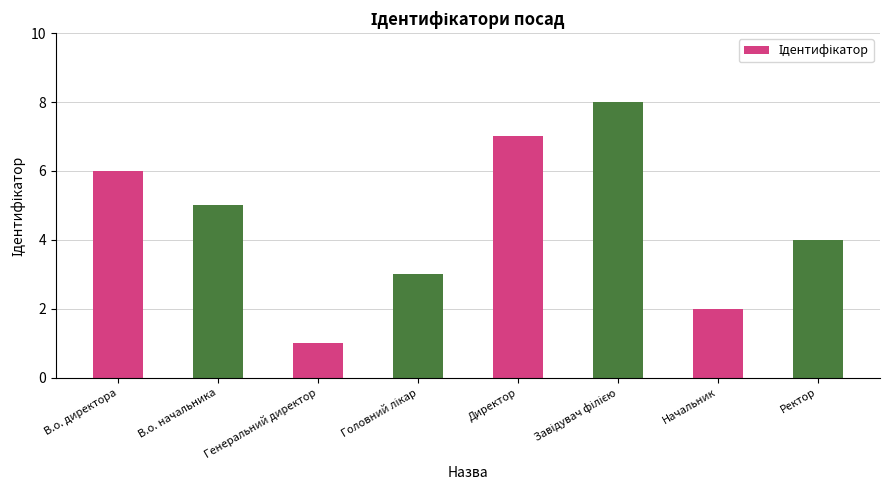

What is the difference between the maximum and minimum values?

7